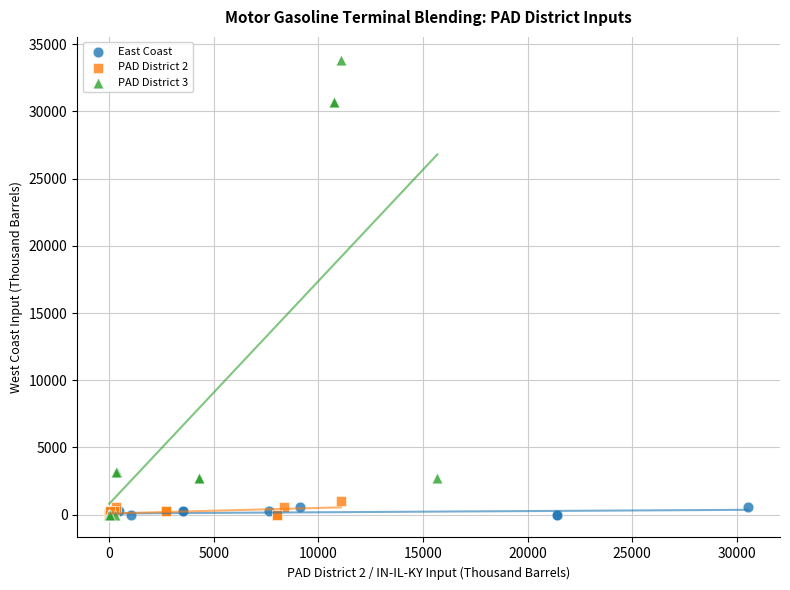

Which series has the largest Y range (max minus min)?

PAD District 3